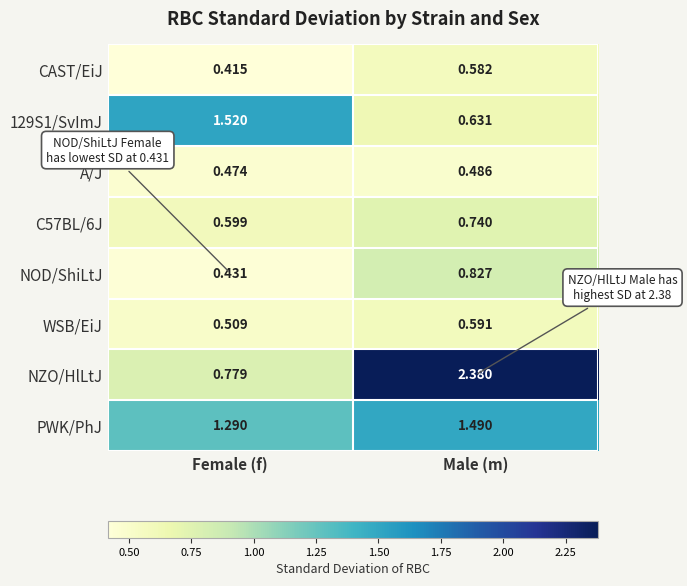

List the series in order of their peak value, lowest first.

A/J, CAST/EiJ, WSB/EiJ, C57BL/6J, NOD/ShiLtJ, PWK/PhJ, 129S1/SvImJ, NZO/HlLtJ